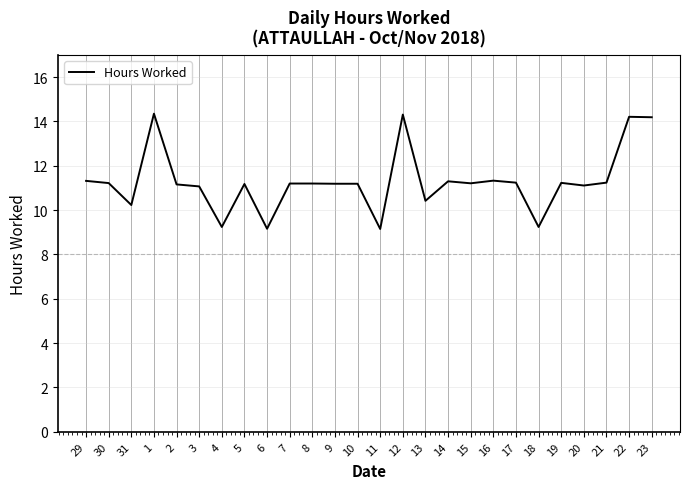

What is the difference between the maximum and minimum values?

5.2